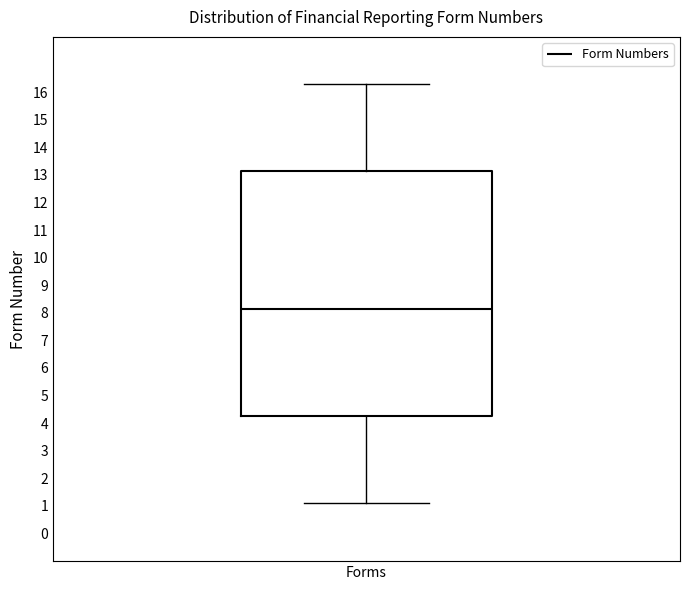

Transcribe this box plot: give where the median line is, the range the box spans, and where the two whiskers end, as read against the y-axis. The values are not printed on the chart, so give them approximately, as read against the axis.

median 8.2, box 4.3 to 13.1, whiskers 1.1 to 16.3